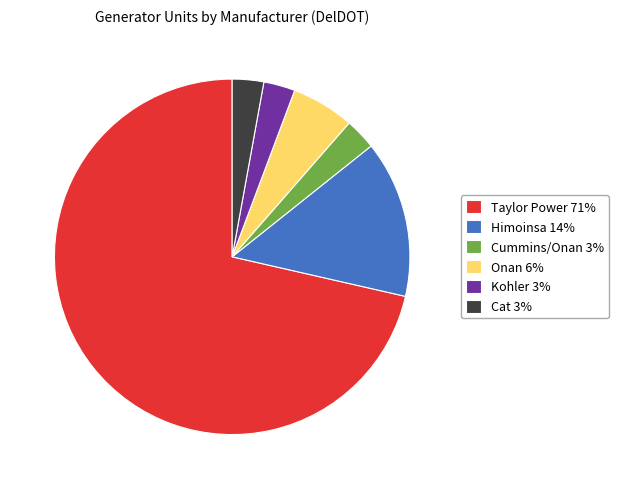

Is it true that Onan is 6% of the pie?

True